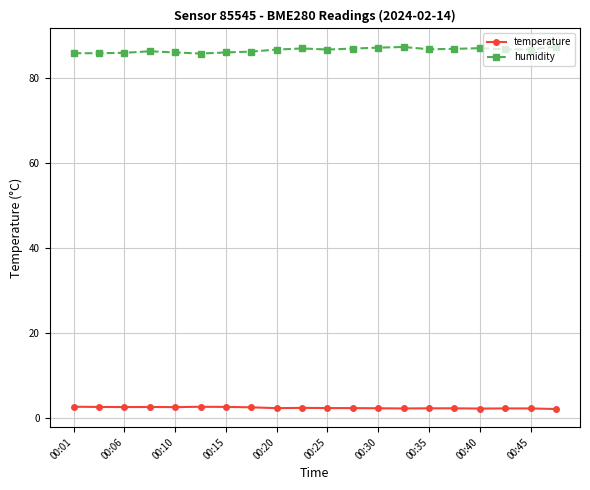

Which series has the largest range (max minus min)?

humidity